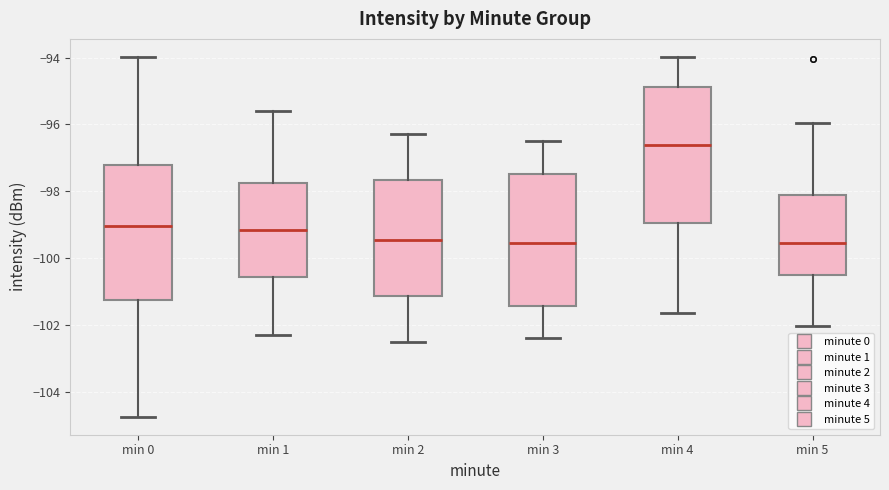

Where does the lower whisker of the box for min 1 end on the y-axis? The values are not printed on the chart, so give them approximately, as read against the axis.

-102.2